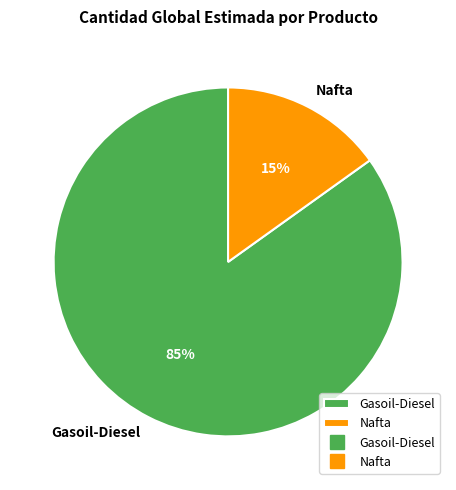

Which category has the smallest portion of the pie?

Nafta